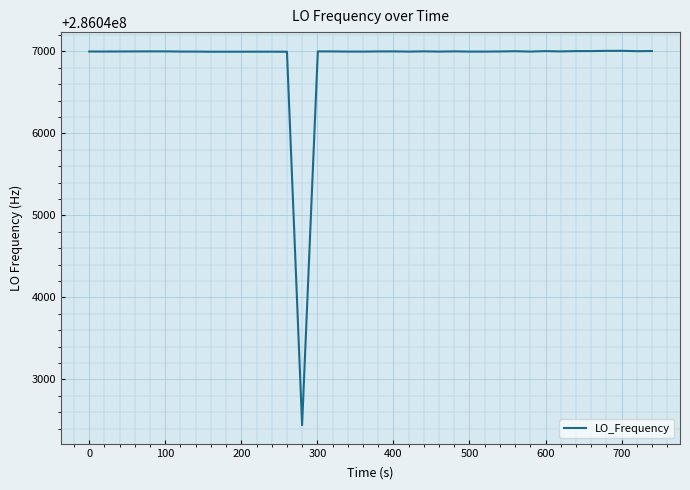

What is the maximum value shown in the chart?

286047007.6